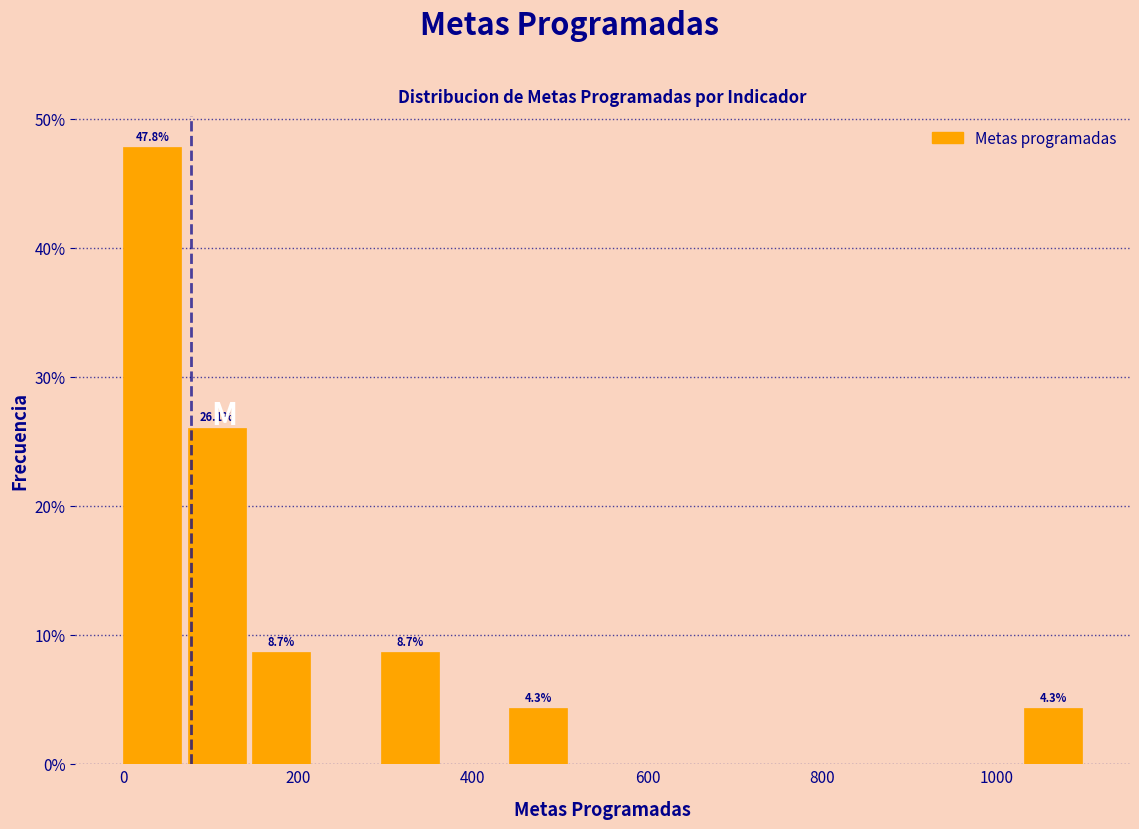

Read against the x-axis, roughly where is the centre of the tallest bar?

40